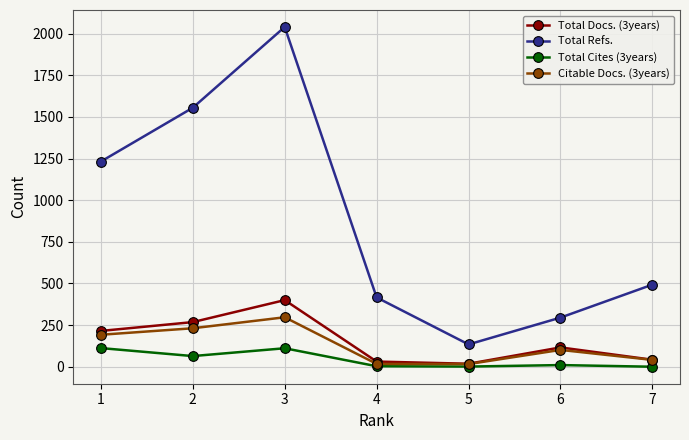

Where does the Citable Docs. (3years) series first go above 101?

1